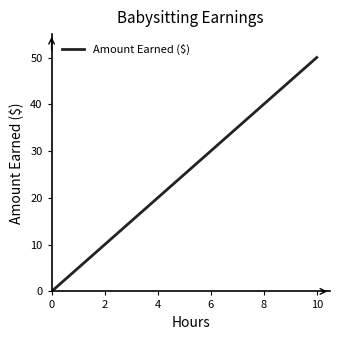

What is the greatest value displayed?

50